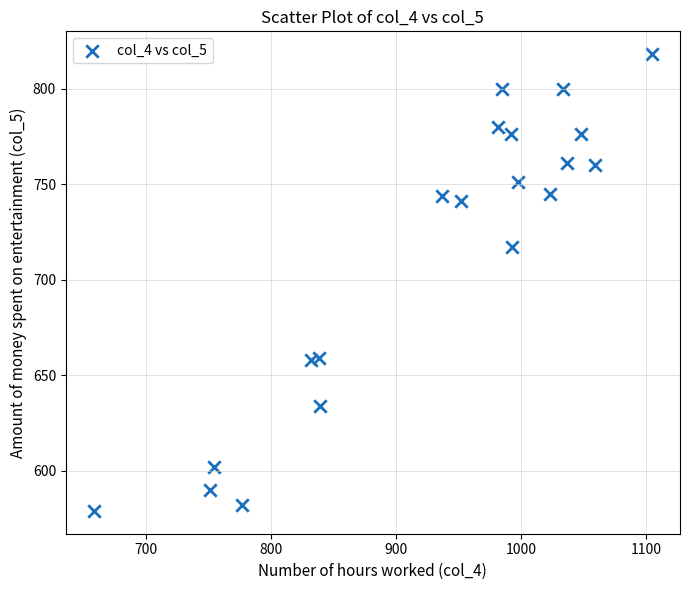

What is the range of X values (max minus min)?

447